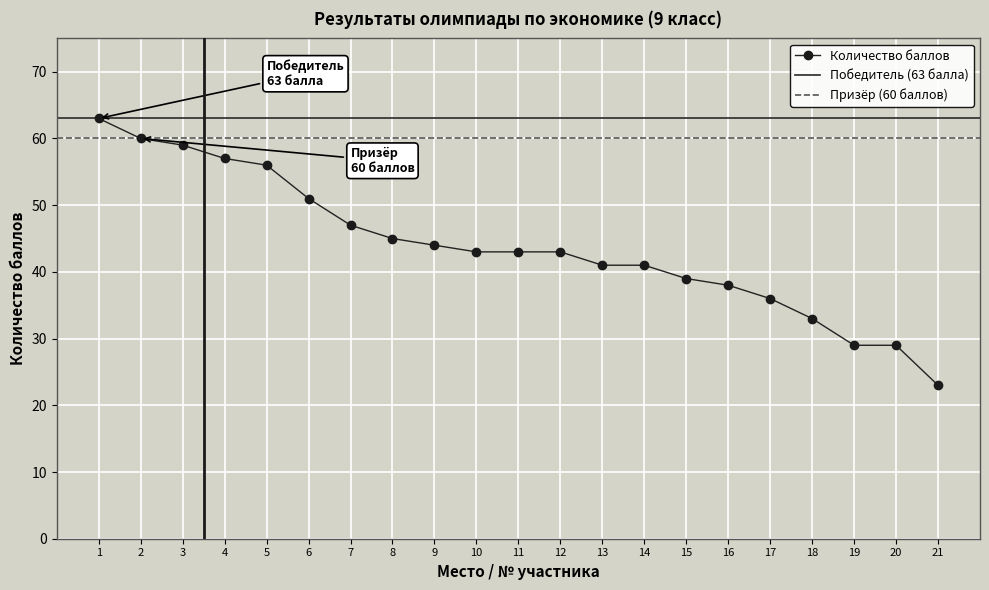

What is the value of the Количество баллов point at the 5th from the left?

56